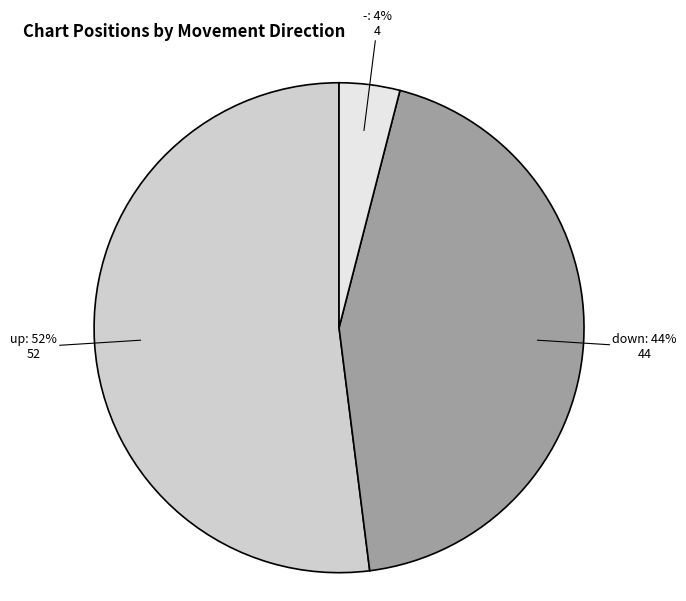

Does any single category account for the majority?

Yes